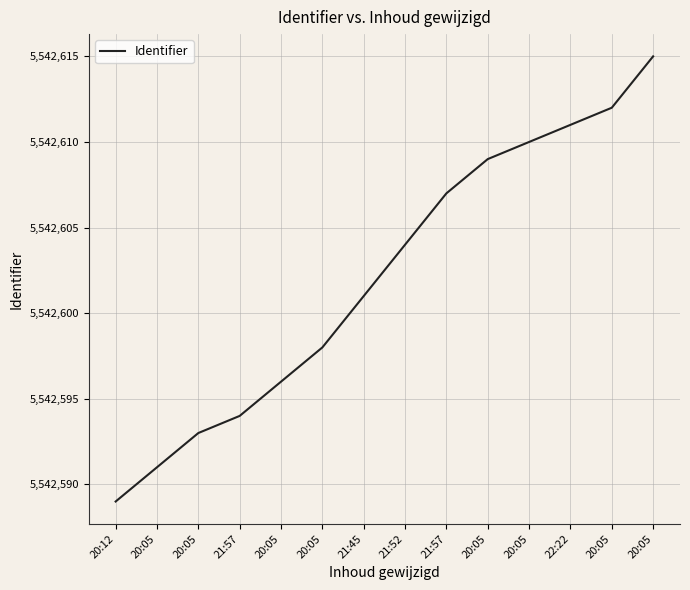

Which category has the highest value across all series?

20:05